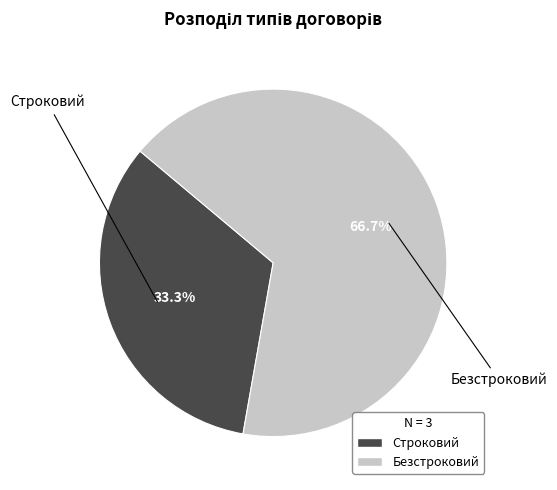

How many slices are in this pie chart?

2